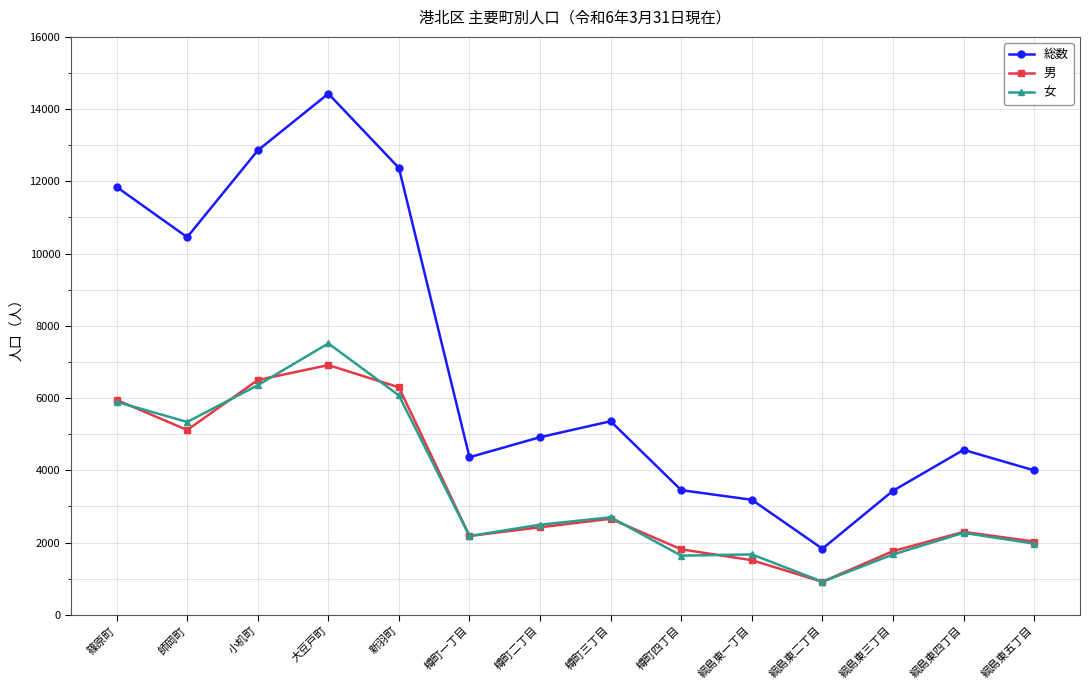

Which series changed the most between 師岡町 and 樽町三丁目?

総数